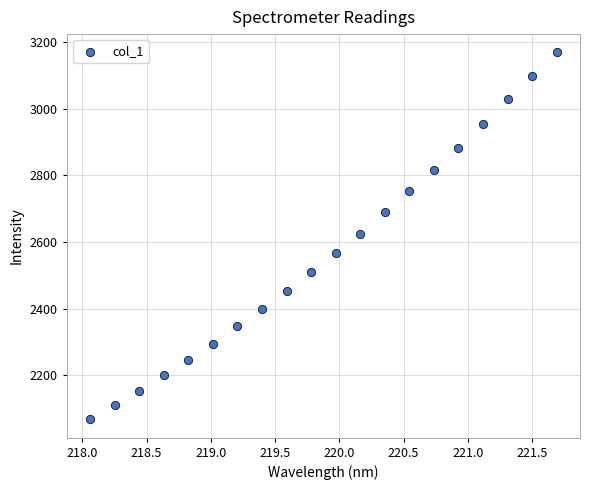

List the coordinates of all points as (Y, X) pairs, reading left to right.

(2067.8, 218.1)  (2111.1, 218.3)  (2153.6, 218.4)  (2200.8, 218.6)  (2246.3, 218.8)  (2294.8, 219.0)  (2347.6, 219.2)  (2399.0, 219.4)  (2453.8, 219.6)  (2511.1, 219.8)  (2567.1, 220.0)  (2625.6, 220.2)  (2689.7, 220.4)  (2752.7, 220.5)  (2817.2, 220.7)  (2883.6, 220.9)  (2954.2, 221.1)  (3028.3, 221.3)  (3097.5, 221.5)  (3169.5, 221.7)